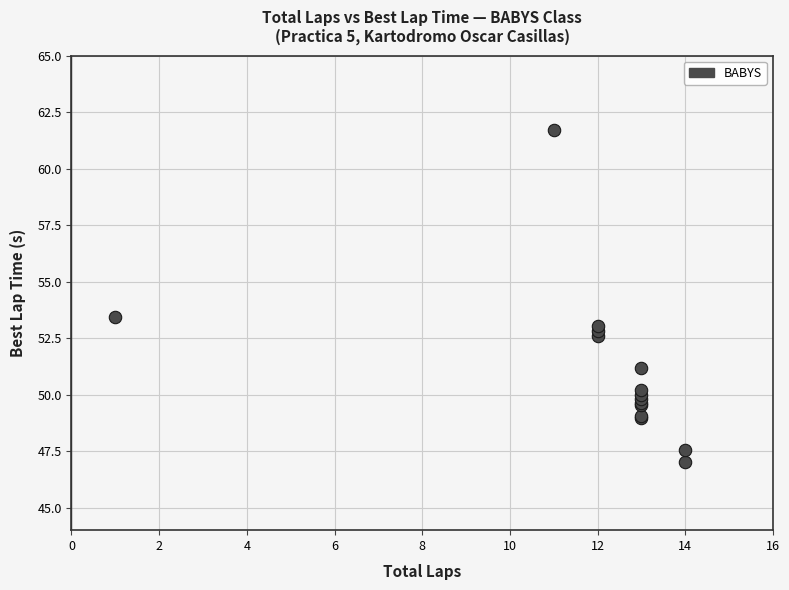

What Y value in the scatter plot is closest to 54?

53.5